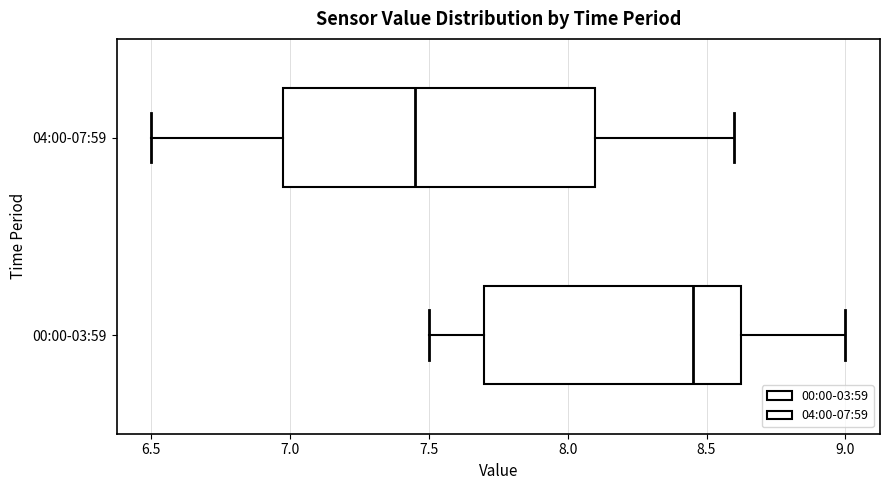

Which box is the widest, from its left edge to its right edge?

04:00-07:59